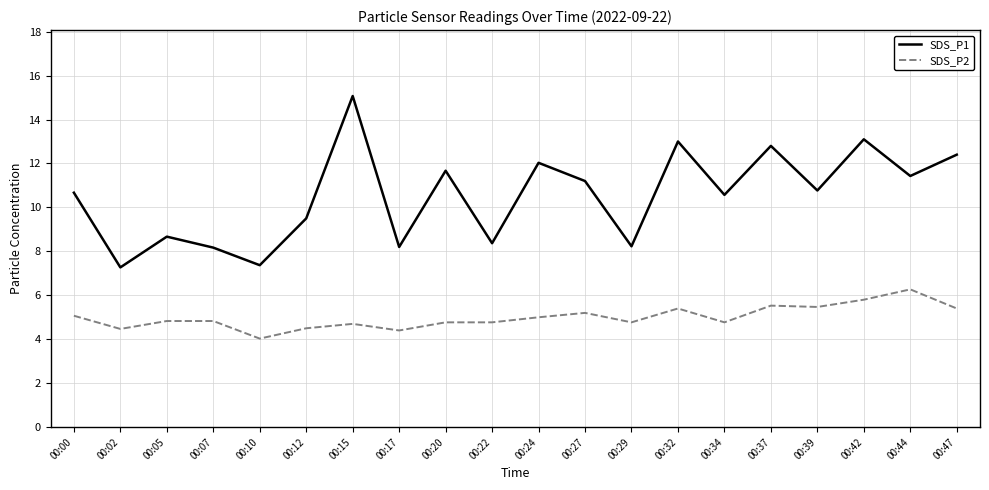

What is the total value across all series at 00:20?

16.4